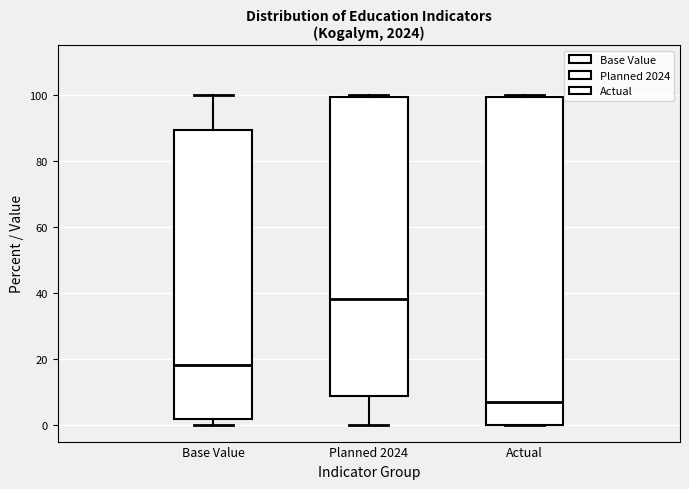

Comparing the boxes themselves (not the whiskers), which one is the tallest?

Actual